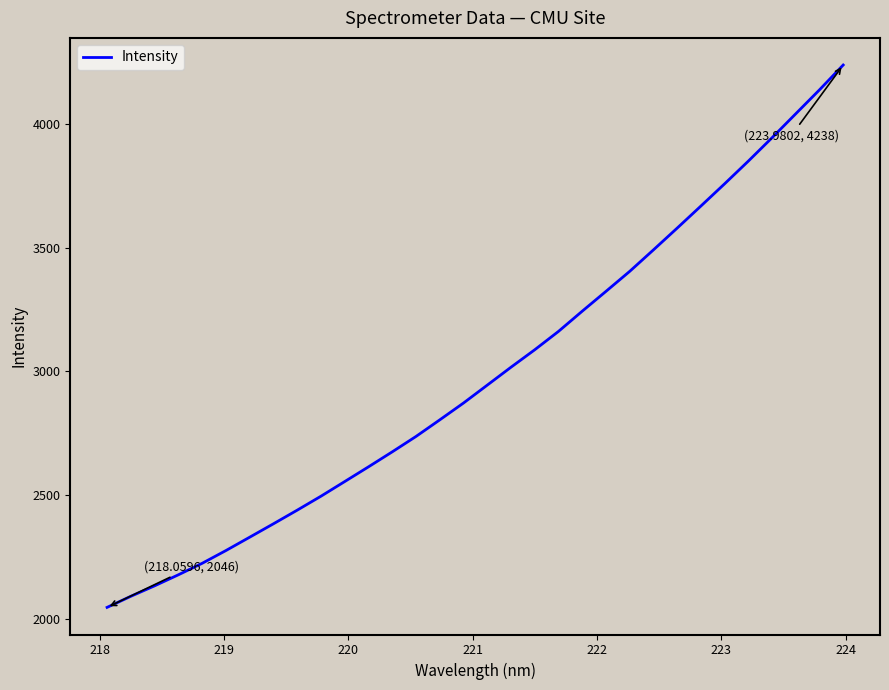

What is the minimum value shown in the chart?

2045.8